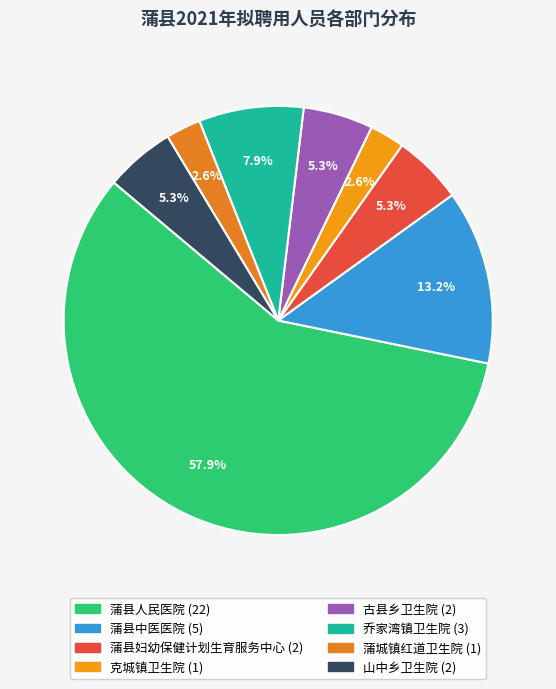

Which slice is the largest?

蒲县人民医院